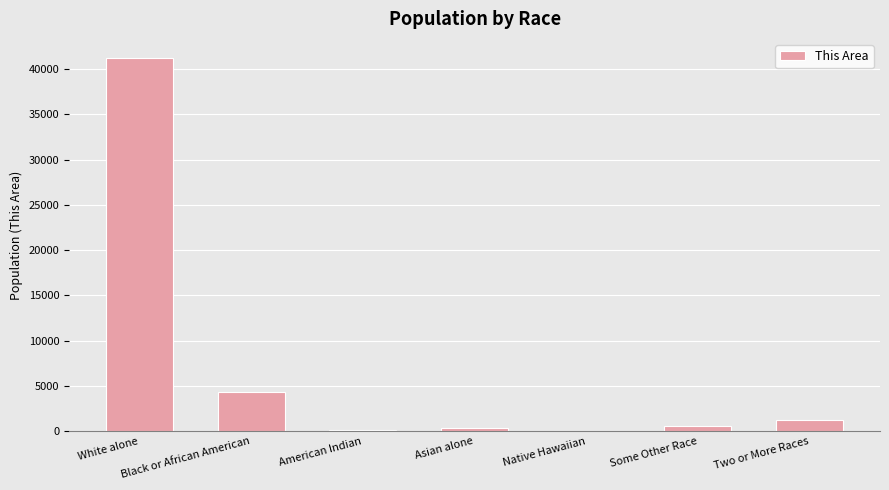

At which label is the value closest to 20652?

Black or African American